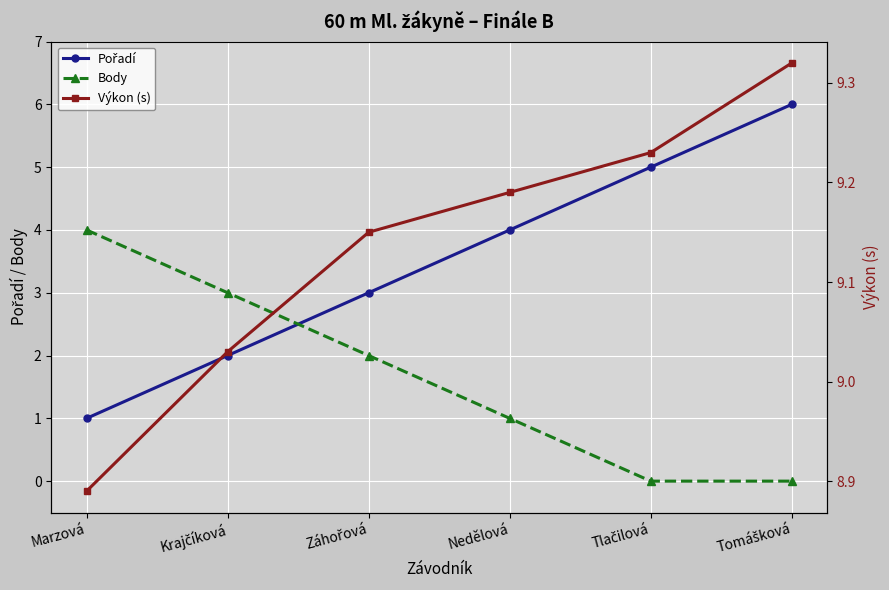

What is the difference between the Pořadí values at Tomášková and Tlačilová?

1.0